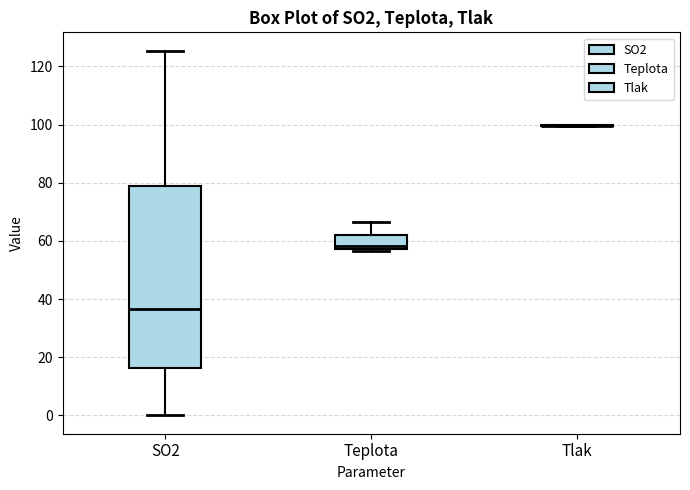

Where is the lower edge of the box for SO2 on the y-axis? The values are not printed on the chart, so give them approximately, as read against the axis.

16